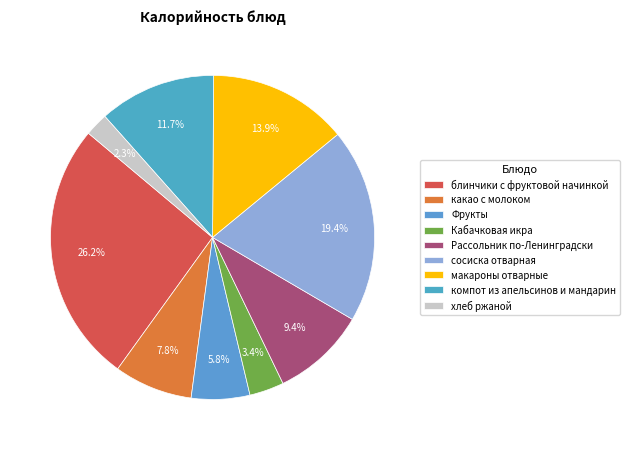

Which category has the smallest portion of the pie?

хлеб ржаной